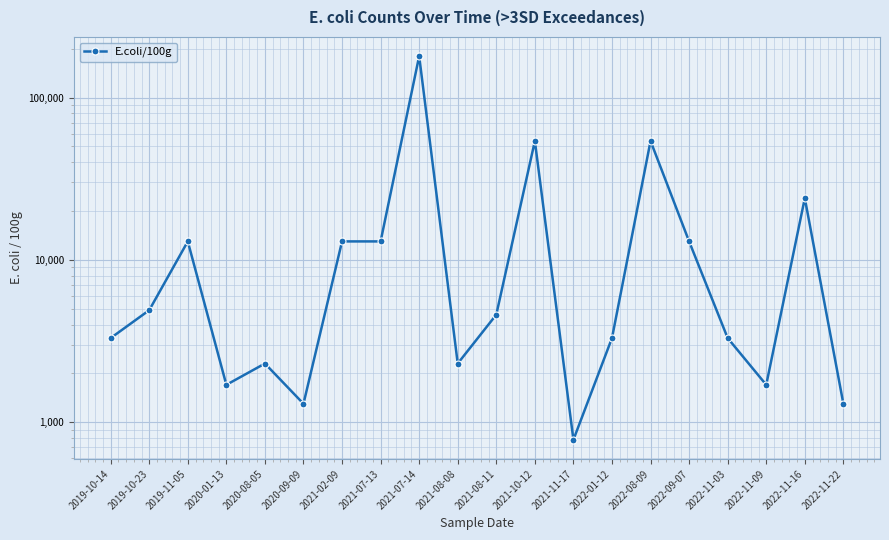

What is the smallest value displayed?

780